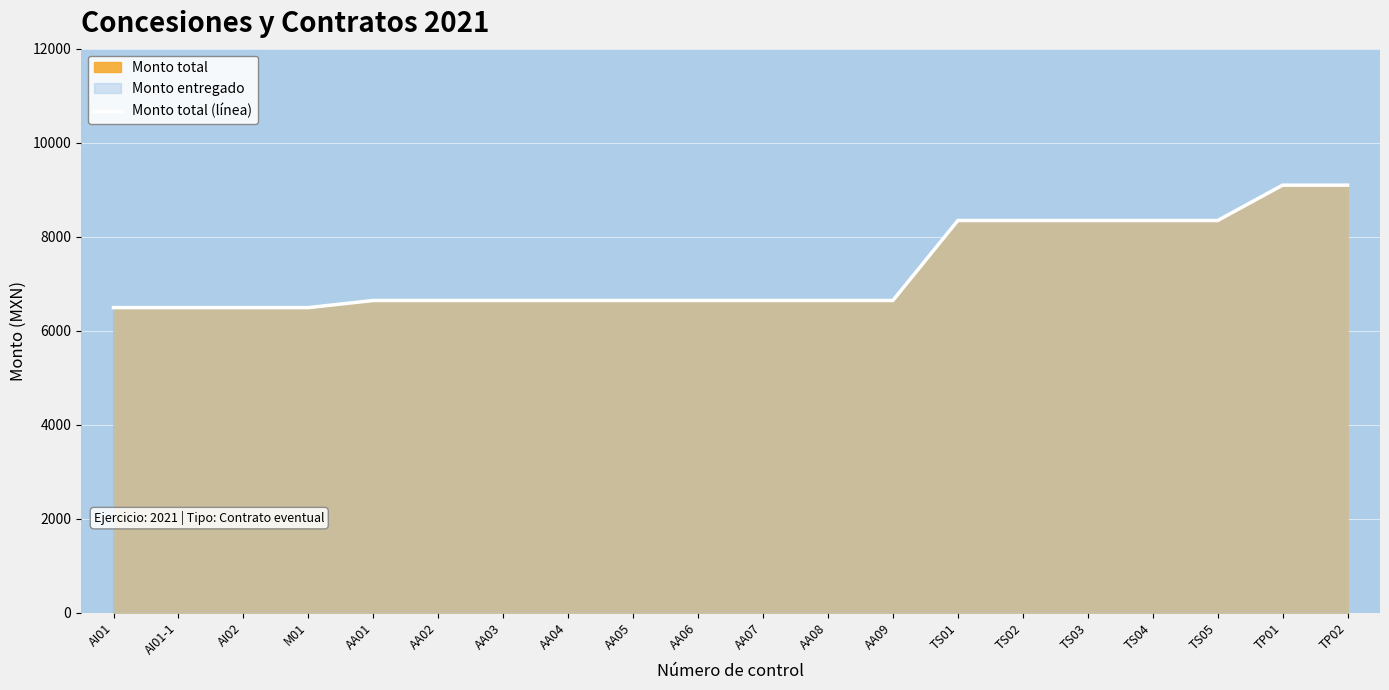

How many data points does each series have?

20